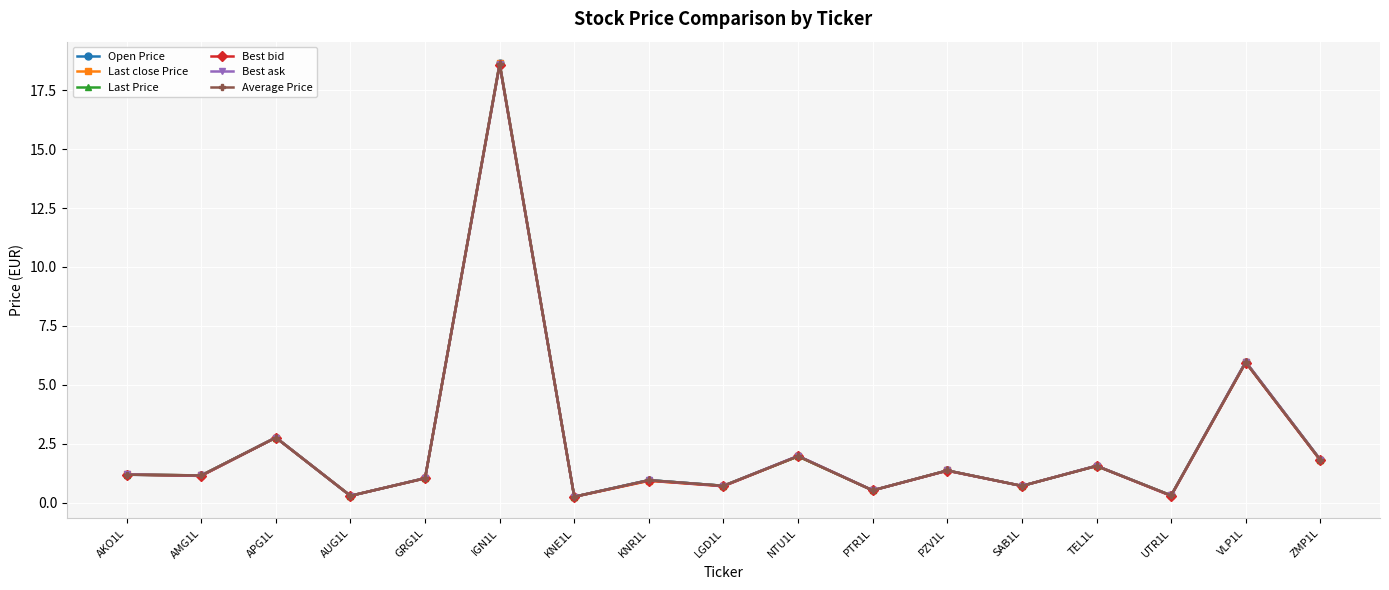

What is the label of the 6th point from the left?

IGN1L